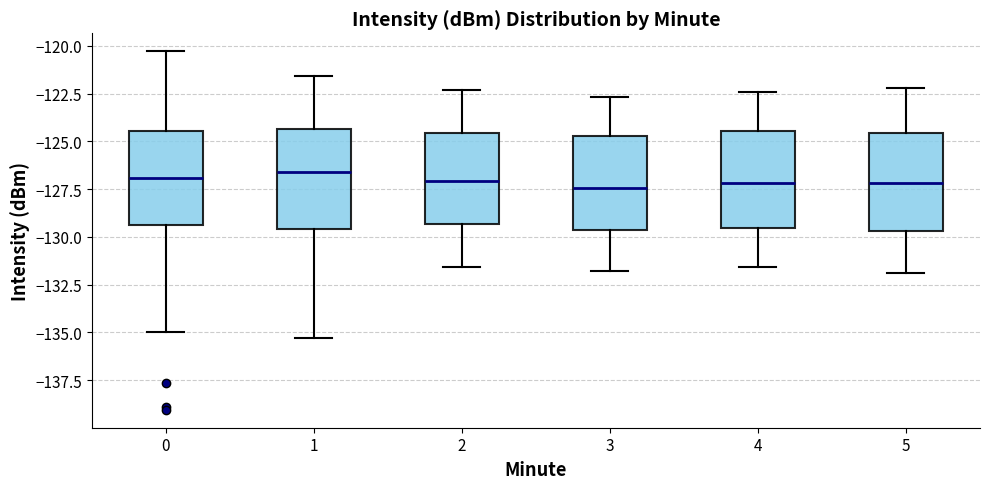

Where does the upper whisker of the box at x = 1 end on the y-axis? The values are not printed on the chart, so give them approximately, as read against the axis.

-121.5